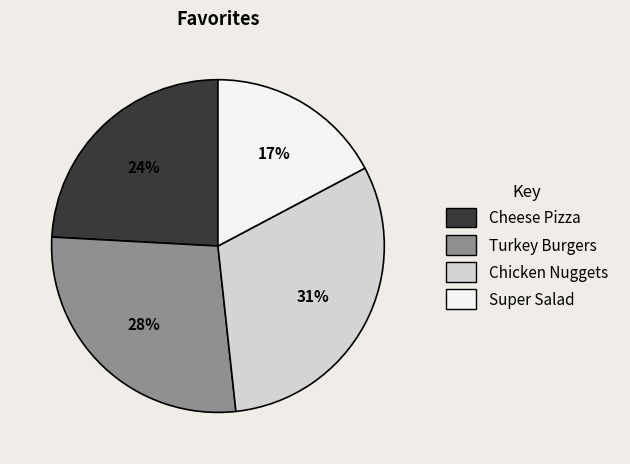

Is there any slice that represents more than half of the pie?

No